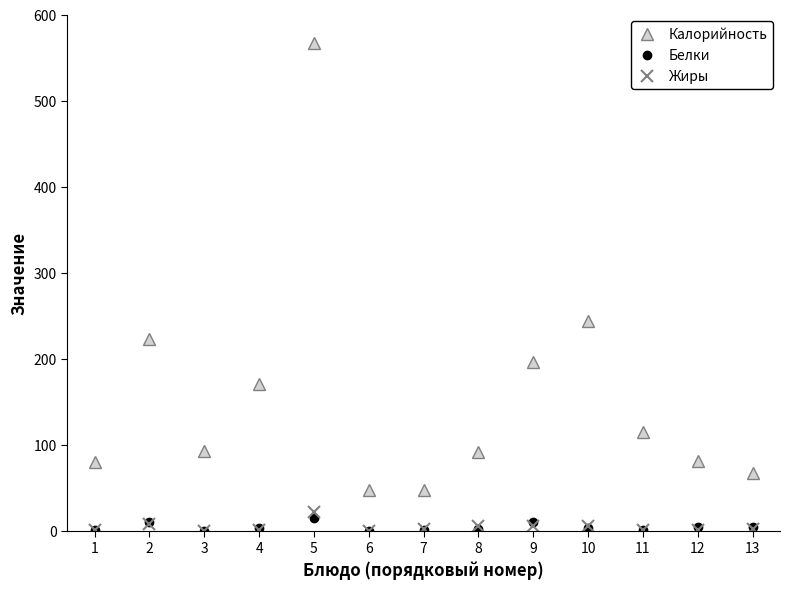

Which series has the largest range (max minus min)?

Калорийность